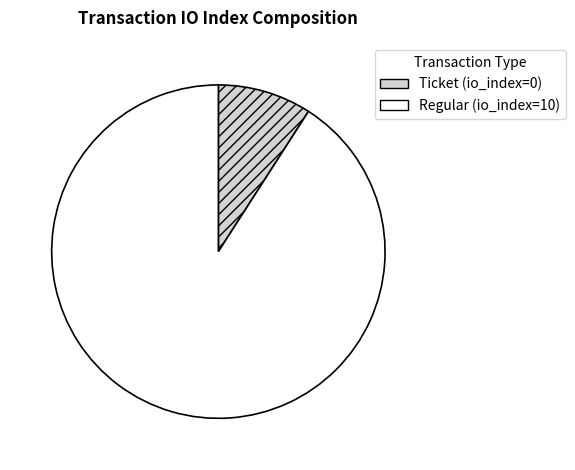

How many slices are in this pie chart?

2